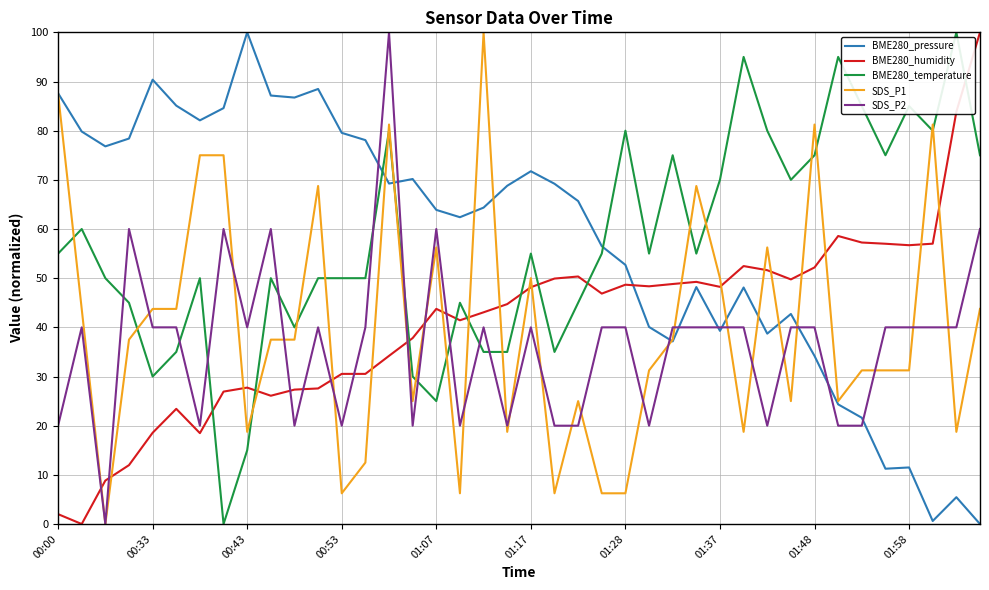

After their last crossing, which series has the higher values: BME280_humidity or BME280_pressure?

BME280_humidity